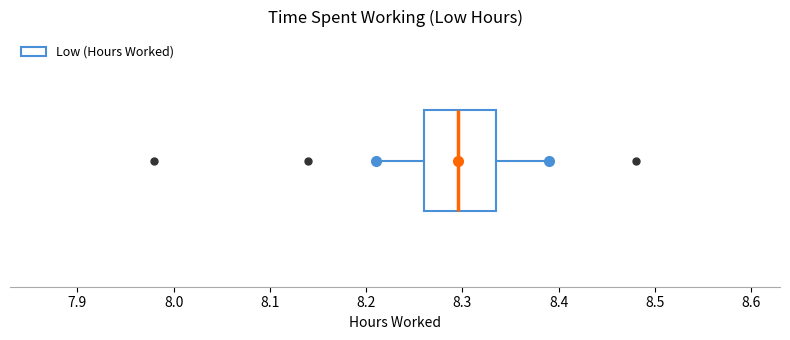

Transcribe this box plot: give where the median line is, the range the box spans, and where the two whiskers end, as read against the x-axis. The values are not printed on the chart, so give them approximately, as read against the axis.

median 8.30, box 8.26 to 8.34, whiskers 8.21 to 8.39